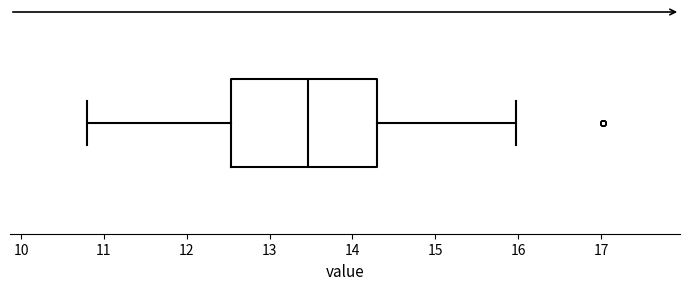

Read this box plot against the x-axis: the position of the median line, the range covered by the box, and the ends of both whiskers. The values are not printed on the chart, so give them approximately, as read against the axis.

median 13.5, box 12.5 to 14.3, whiskers 10.8 to 16.0